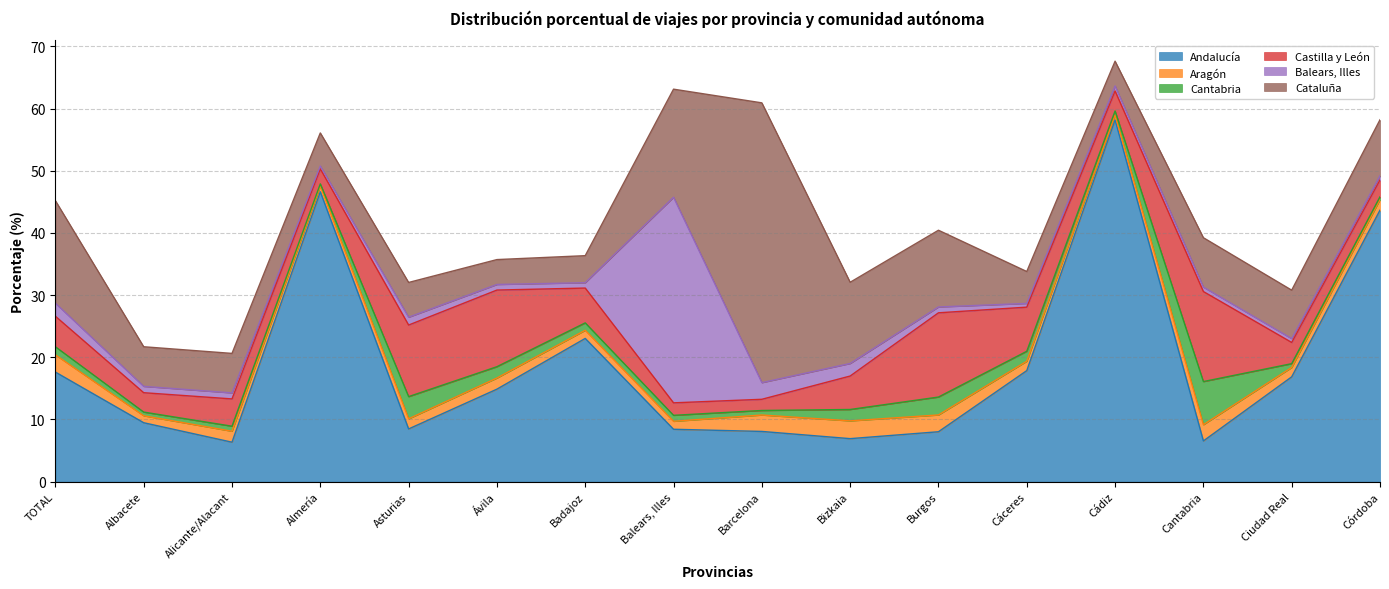

Which category has the highest value in the Cantabria series?

Cantabria